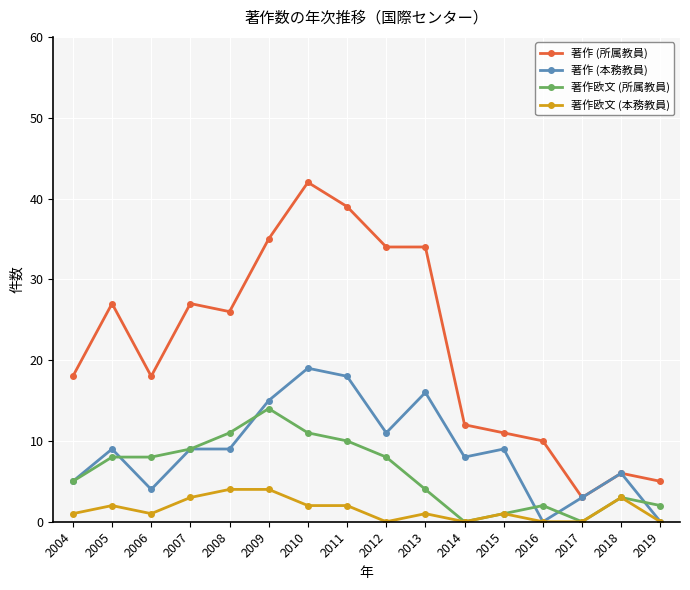

What is the sum of all 著作 (本務教員) values?

141